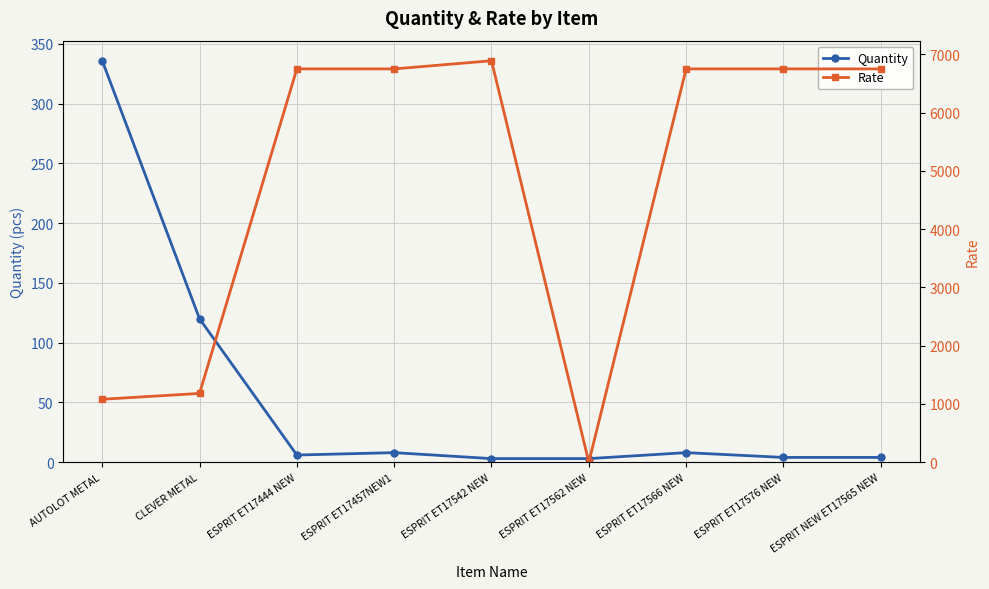

What are all the series names shown in the legend?

Quantity, Rate